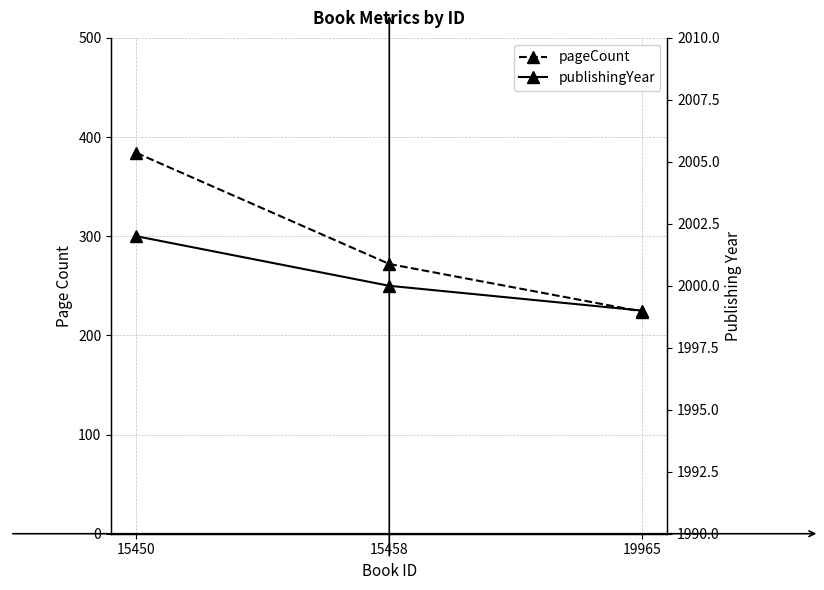

What are all the series names shown in the legend?

pageCount, publishingYear